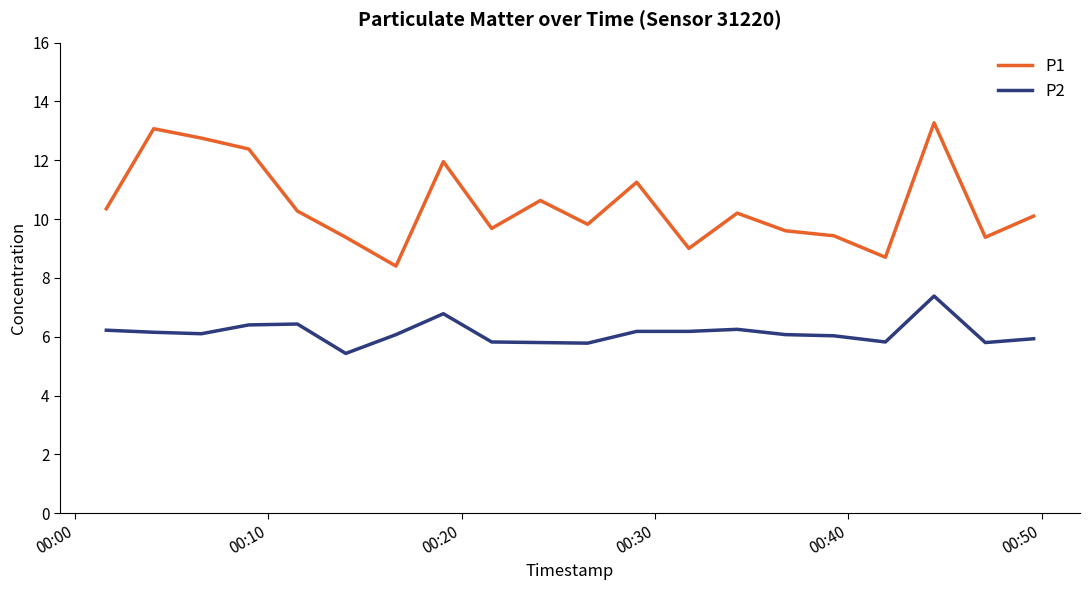

True or false: P1 and P2 intersect in this chart.

False